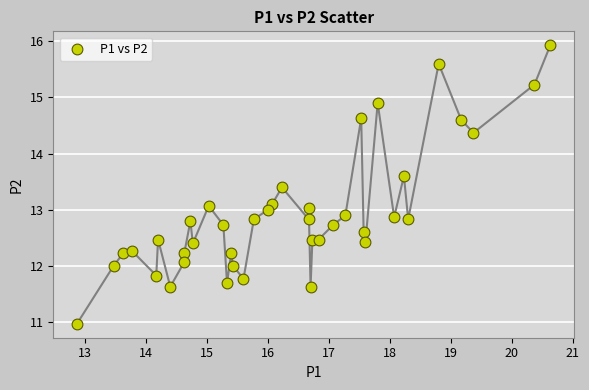

What is the range of X values (max minus min)?

7.8